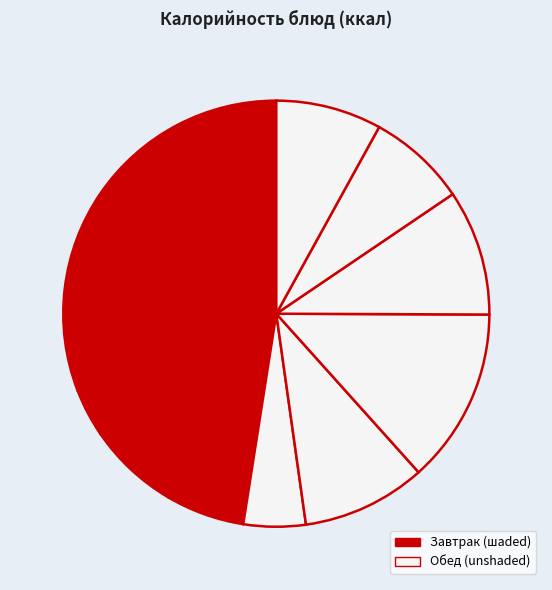

Count the number of slices in the pie.

10